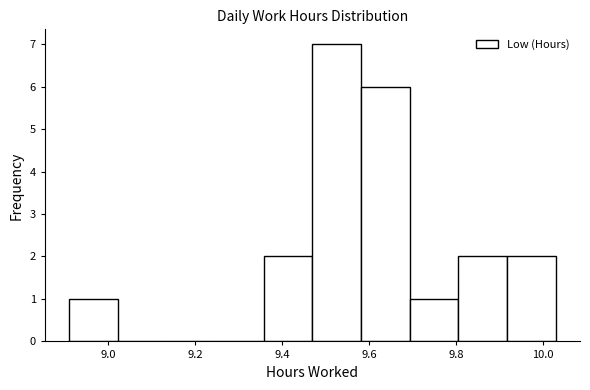

Over which range of the x-axis is the bar tallest?

9.470 to 9.582